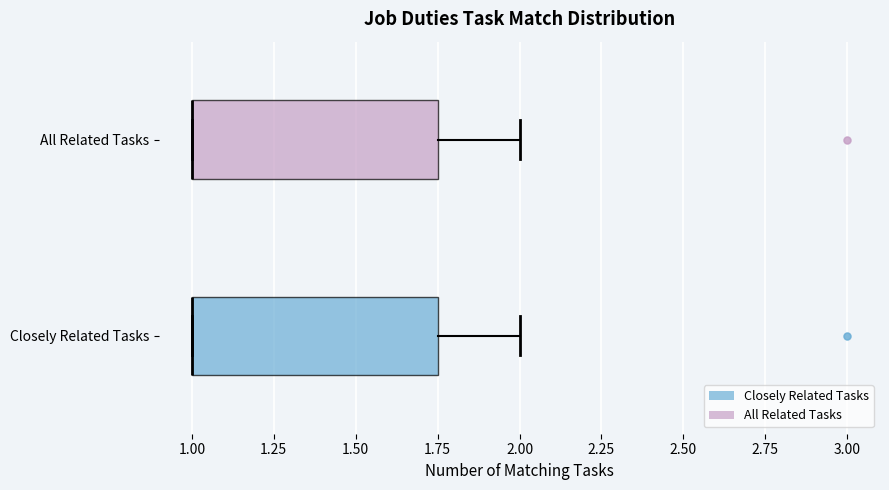

Reading bottom to top, transcribe this box plot: for each box, give where its median line is, the range the box spans, and where its two whiskers end, as read against the x-axis. The values are not printed on the chart, so give them approximately, as read against the axis.

Closely Related Tasks: median 1.00 (drawn on the box's left edge), box 1.00 to 1.75, whiskers 1.00 to 2.00
All Related Tasks: median 1.00 (drawn on the box's left edge), box 1.00 to 1.75, whiskers 1.00 to 2.00